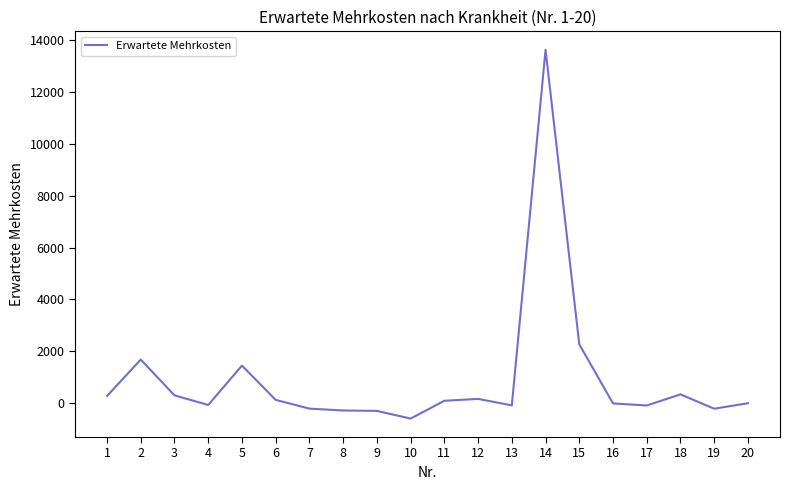

Is it true that the value at 15 is 2267.6?

True